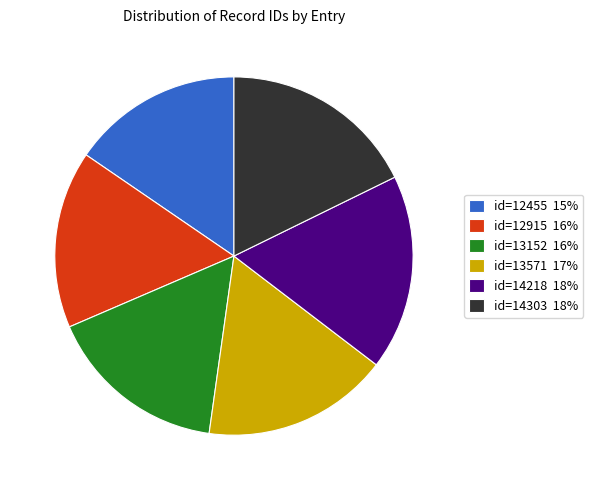

Which slice is the smallest?

id=12455 15%